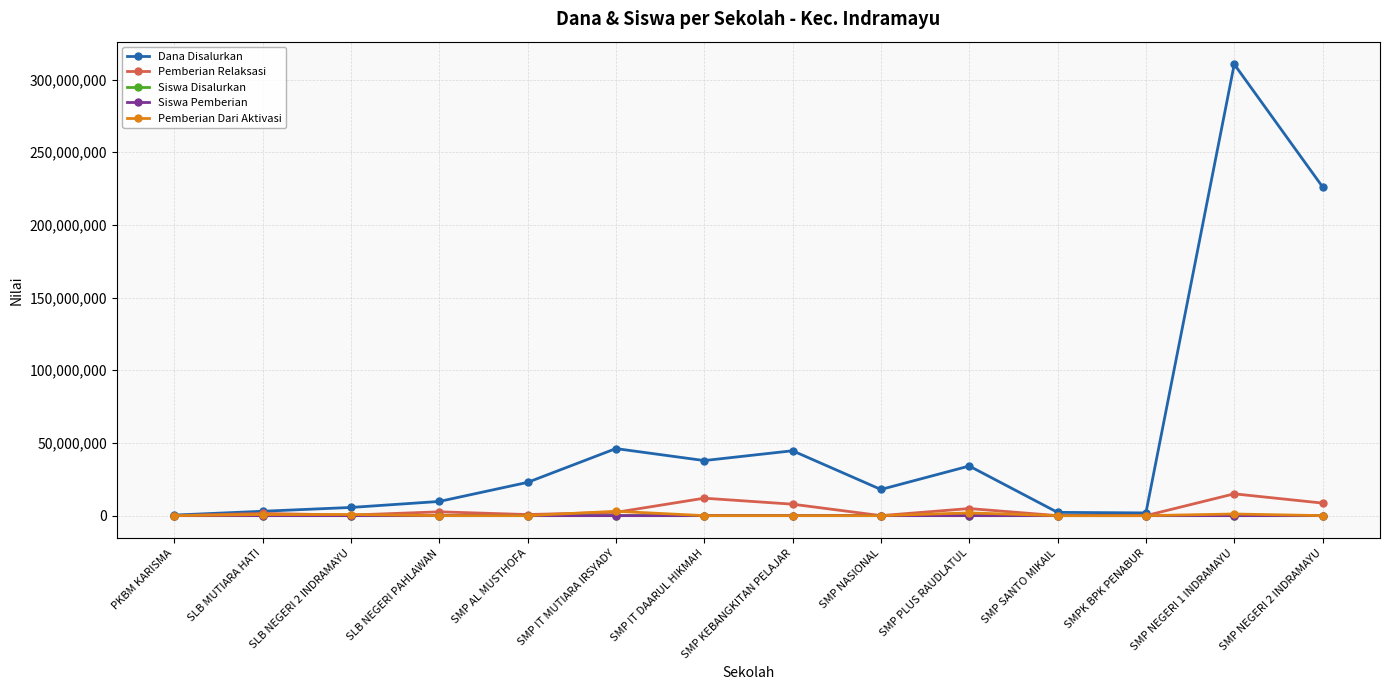

Between SLB MUTIARA HATI and SMP NEGERI 2 INDRAMAYU, which series saw the biggest shift?

Dana Disalurkan